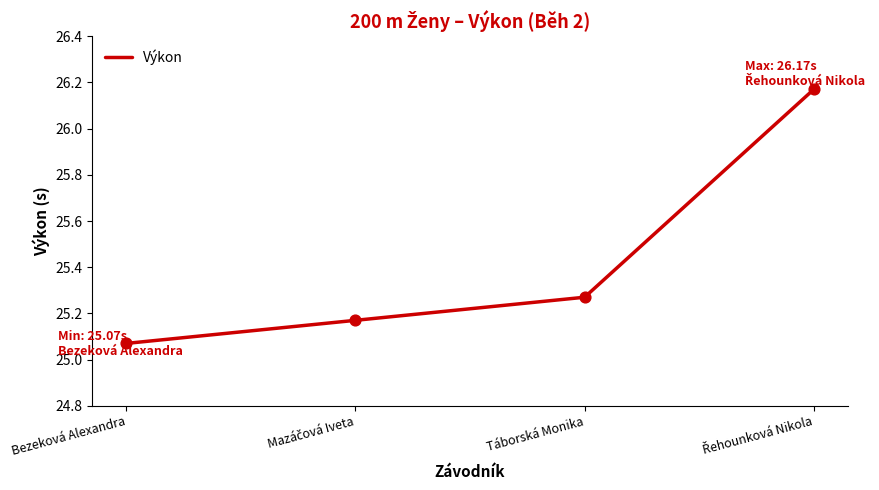

Which has a higher value, Bezeková Alexandra or Táborská Monika?

Táborská Monika